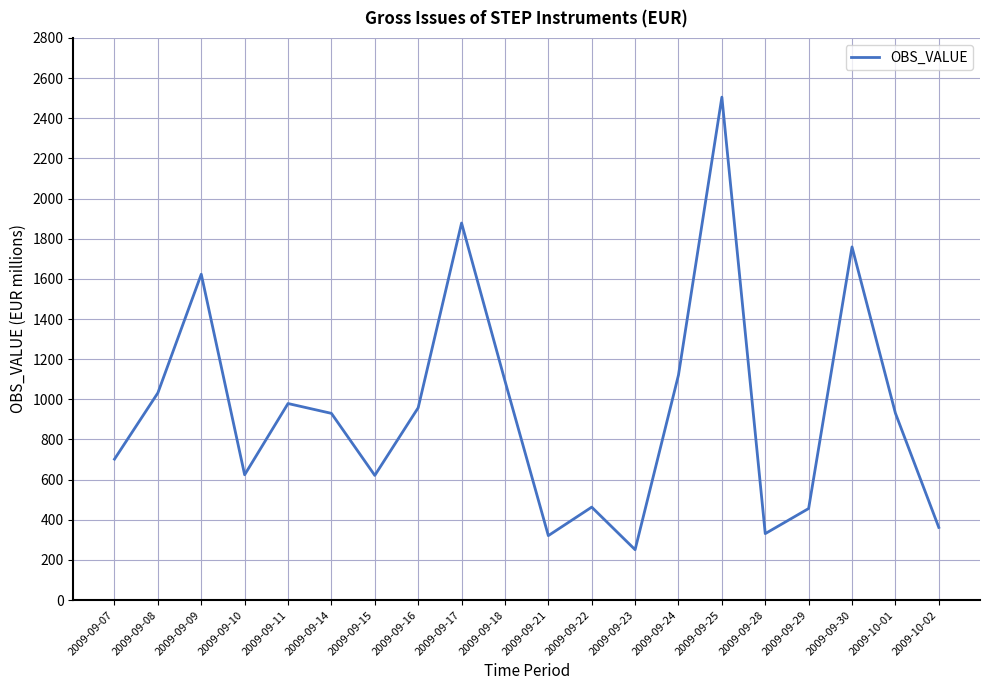

What is the difference between the maximum and minimum values?

2254